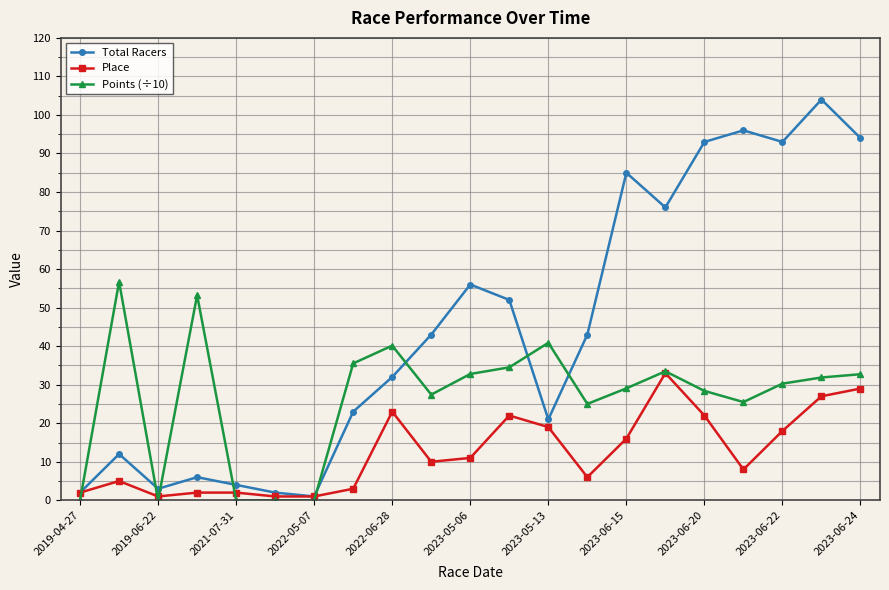

Which series has the largest total across all categories?

Total Racers